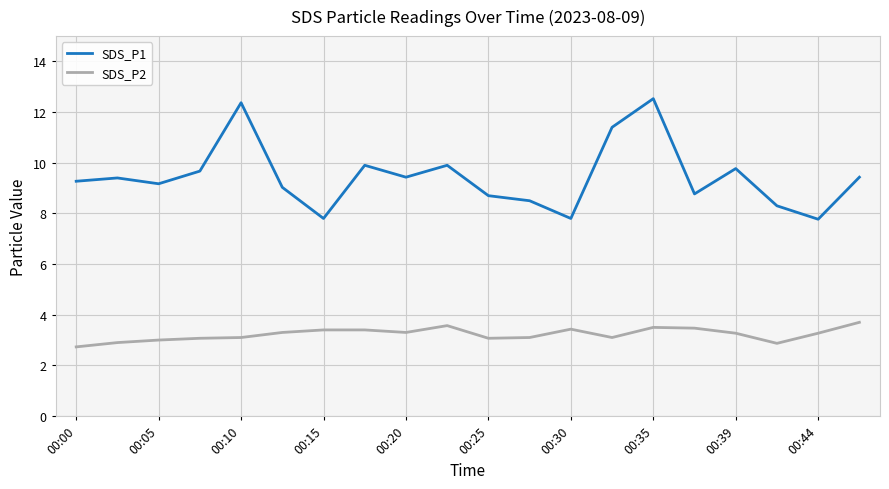

Rank the series by their maximum value, from highest to lowest.

SDS_P1, SDS_P2